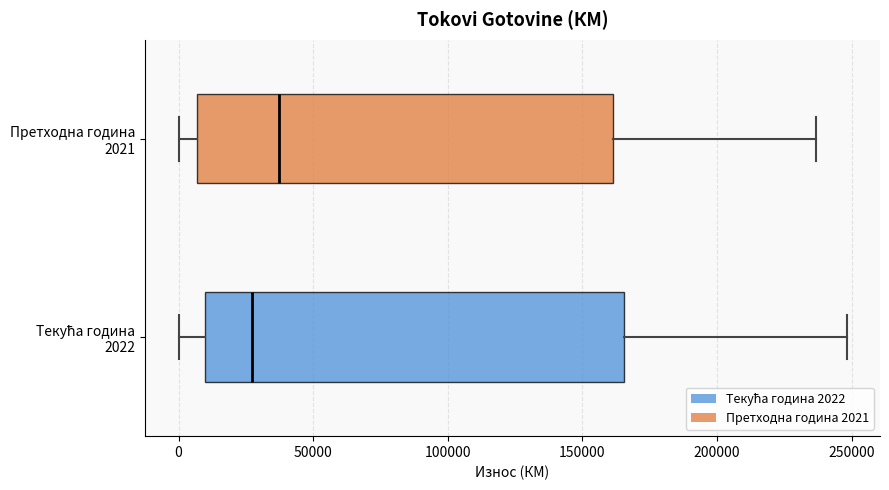

Which box has the furthest to the right median line?

Претходна година 2021